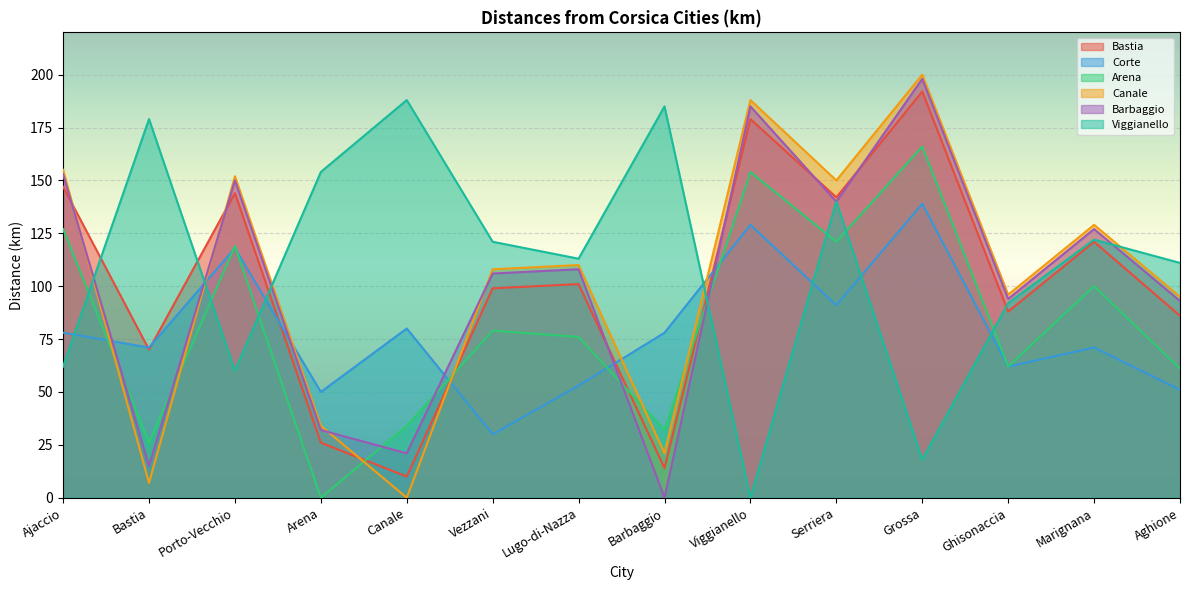

How many times do Arena and Viggianello cross each other?

7